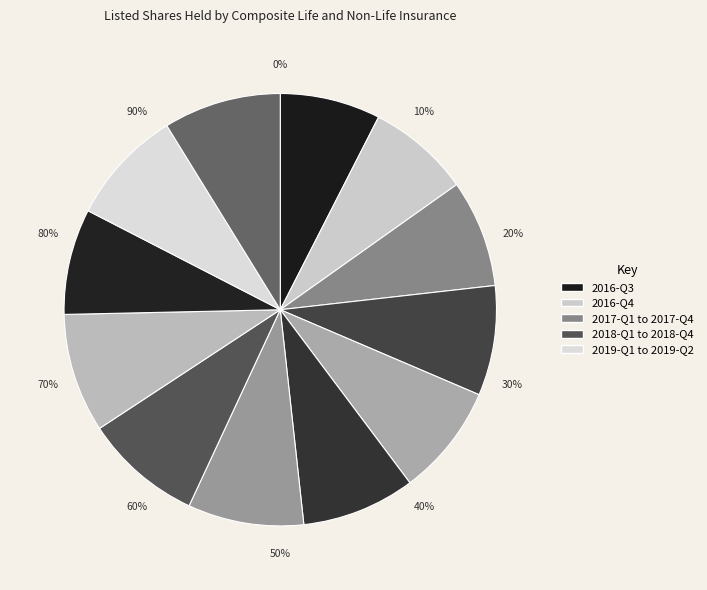

What percentage is the 2016-Q4 slice, to the nearest percent?

8%